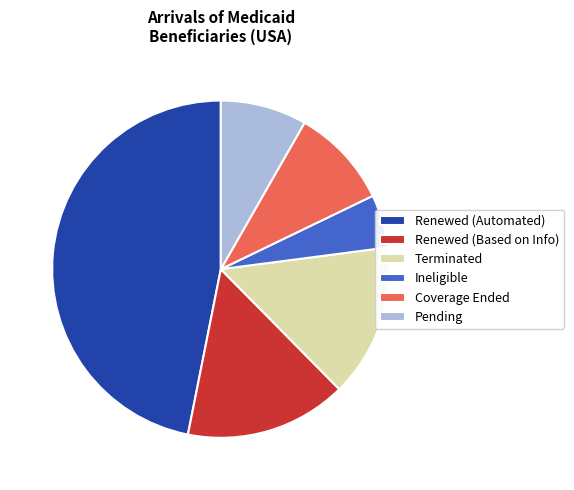

Approximately how many times larger is the value at Ineligible compared to Terminated?

0.3